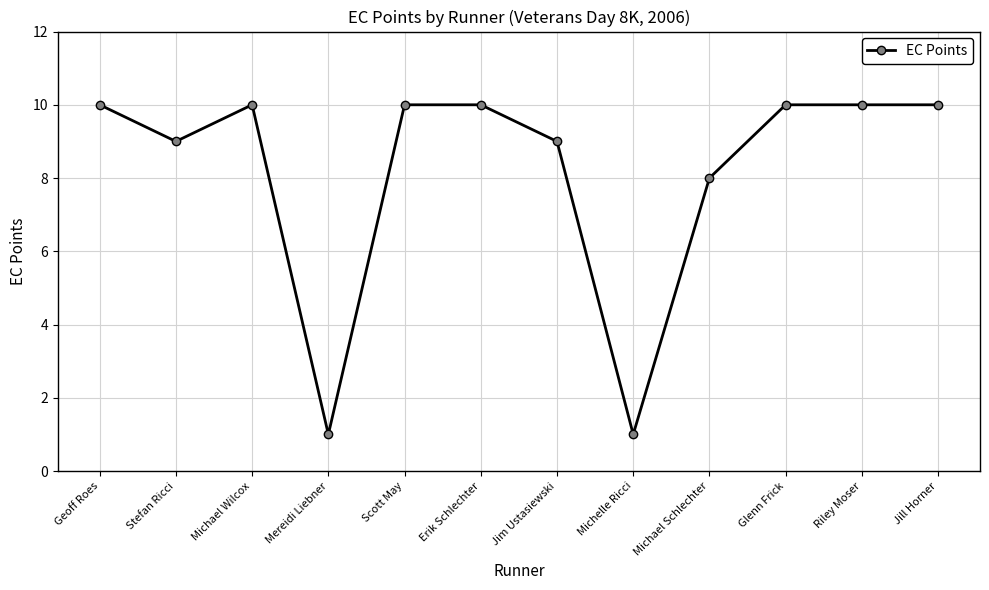

What is the sum of all values?

98